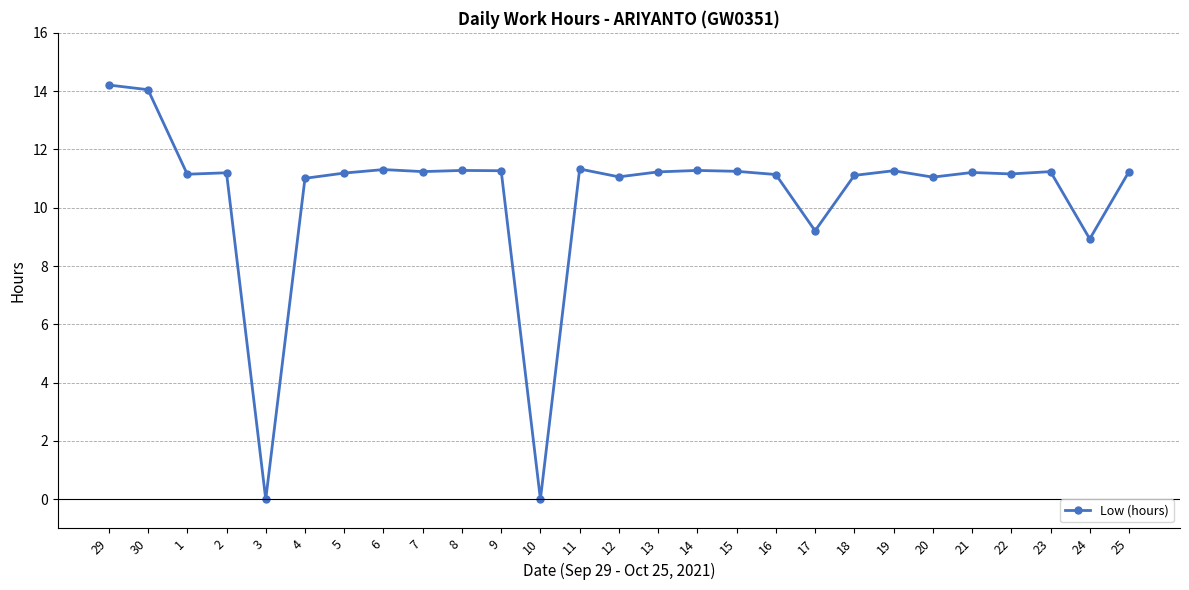

What position from the left is 19?

21